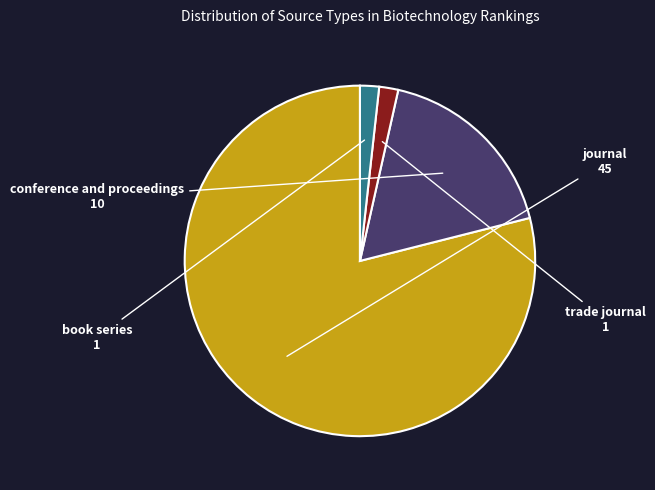

Which category has the biggest portion of the pie?

journal